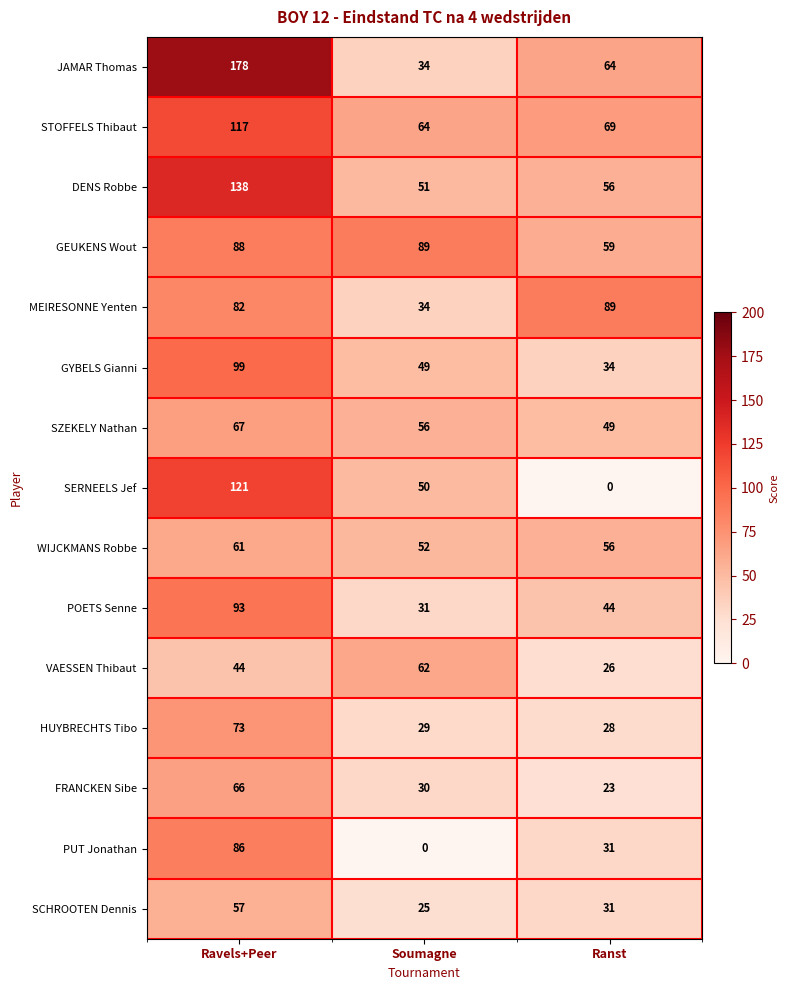

Which series changed the most between Ravels+Peer and Ranst?

SERNEELS Jef